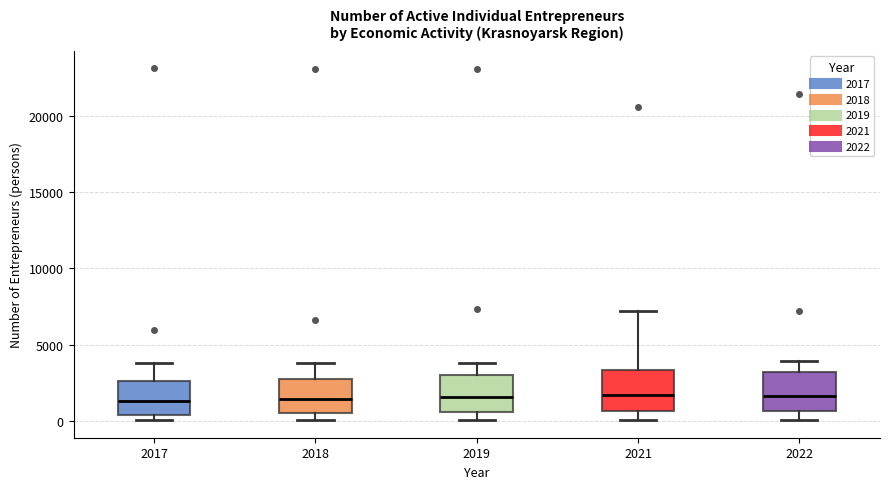

Where does the upper whisker of the box at x = 2017 end on the y-axis? The values are not printed on the chart, so give them approximately, as read against the axis.

4000